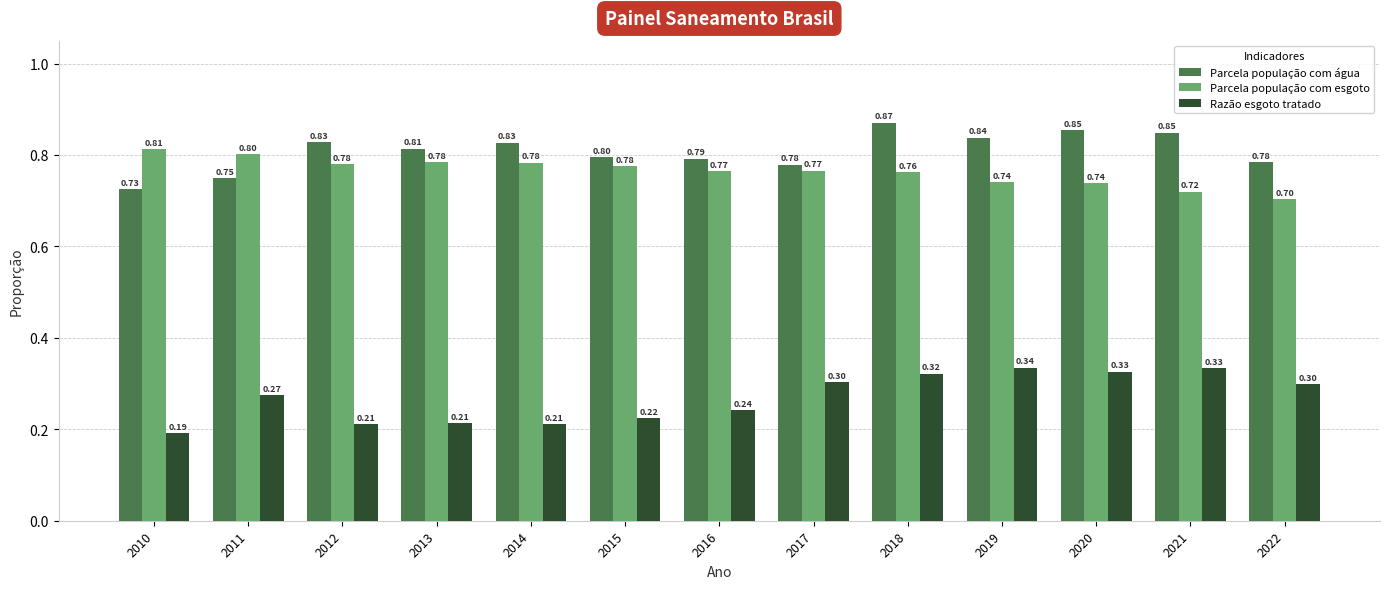

At which category is the sum across all series the highest?

2018